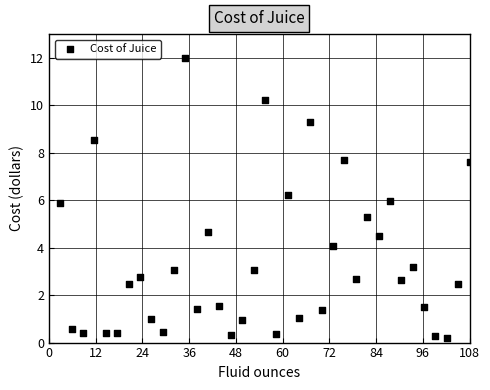

What is the range of Y values (max minus min)?

11.8